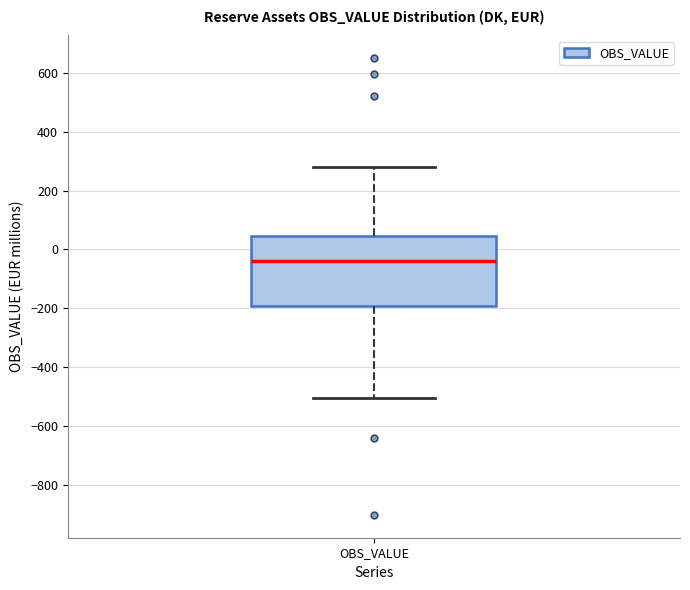

Transcribe this box plot: give where the median line is, the range the box spans, and where the two whiskers end, as read against the y-axis. The values are not printed on the chart, so give them approximately, as read against the axis.

median -40, box -200 to 40, whiskers -500 to 280